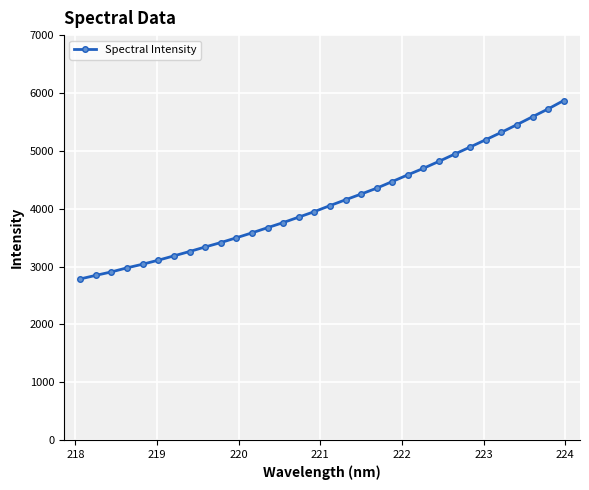

What is the greatest value displayed?

5869.1